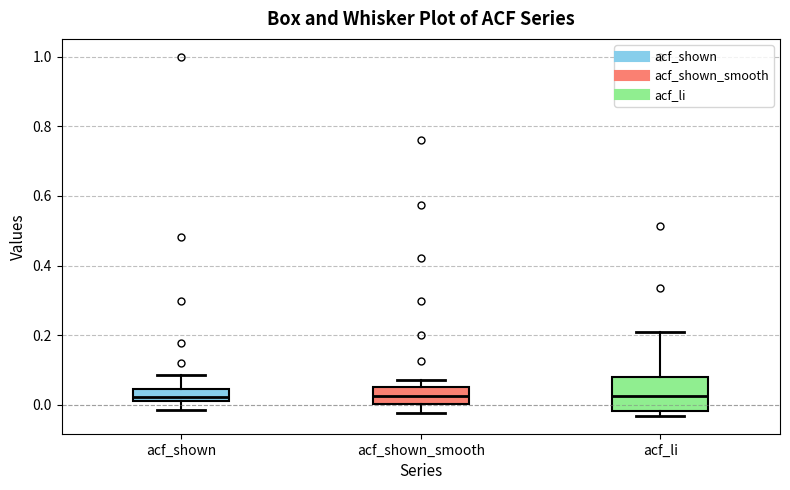

Which box is the tallest, from its lower edge to its upper edge?

acf_li